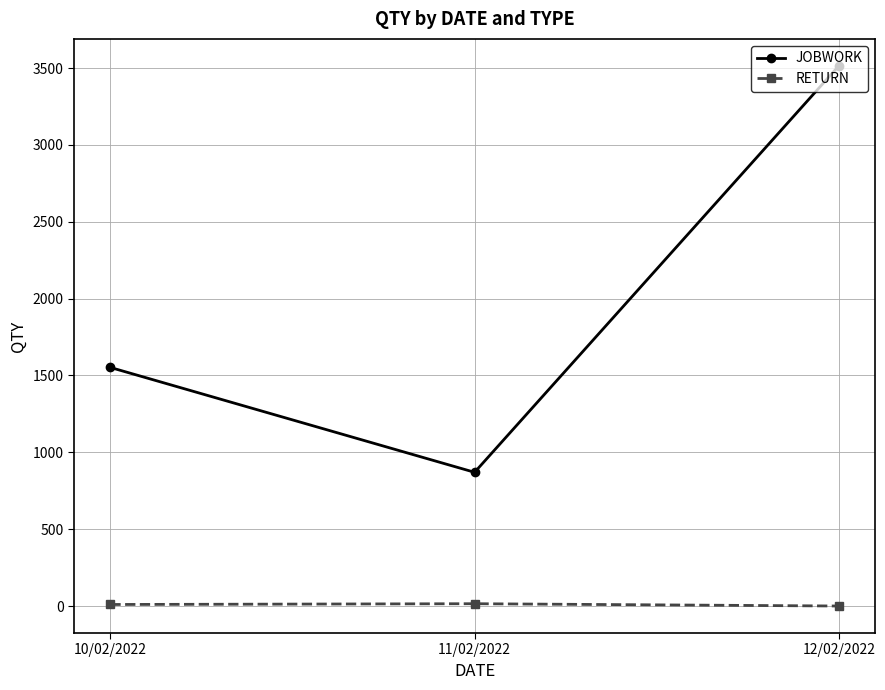

What is the value of the RETURN point at the 1st from the left?

10